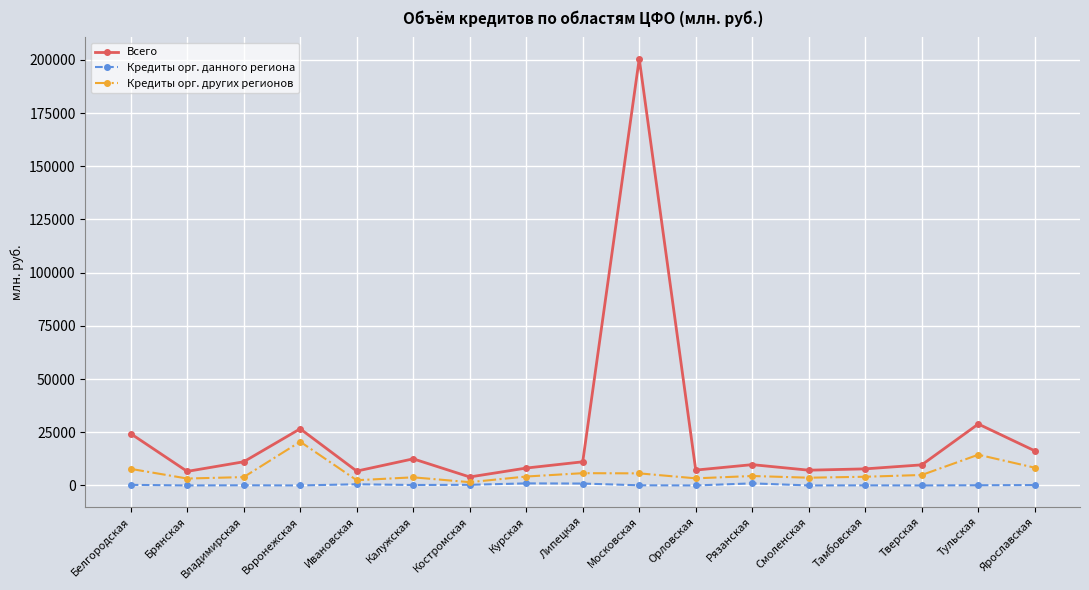

At which category does Кредиты орг. других регионов reach its first local peak?

Воронежская